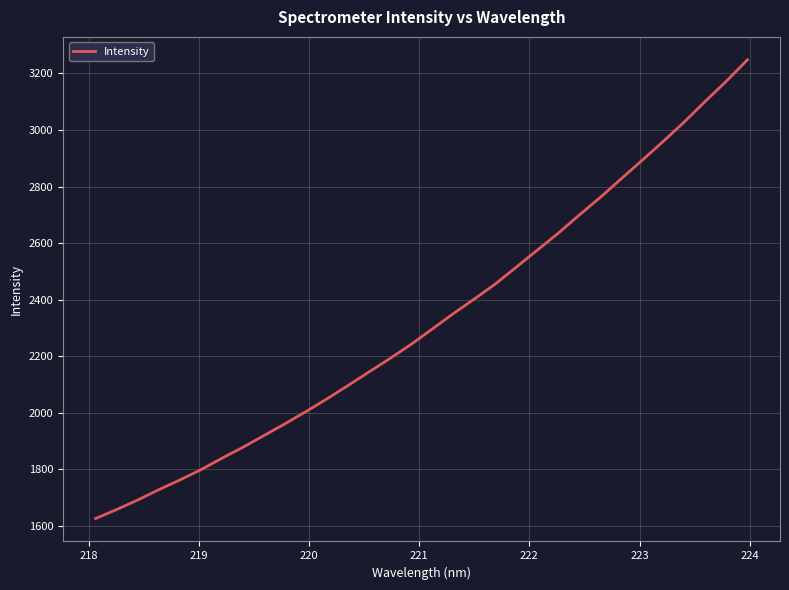

What is the smallest value displayed?

1625.8